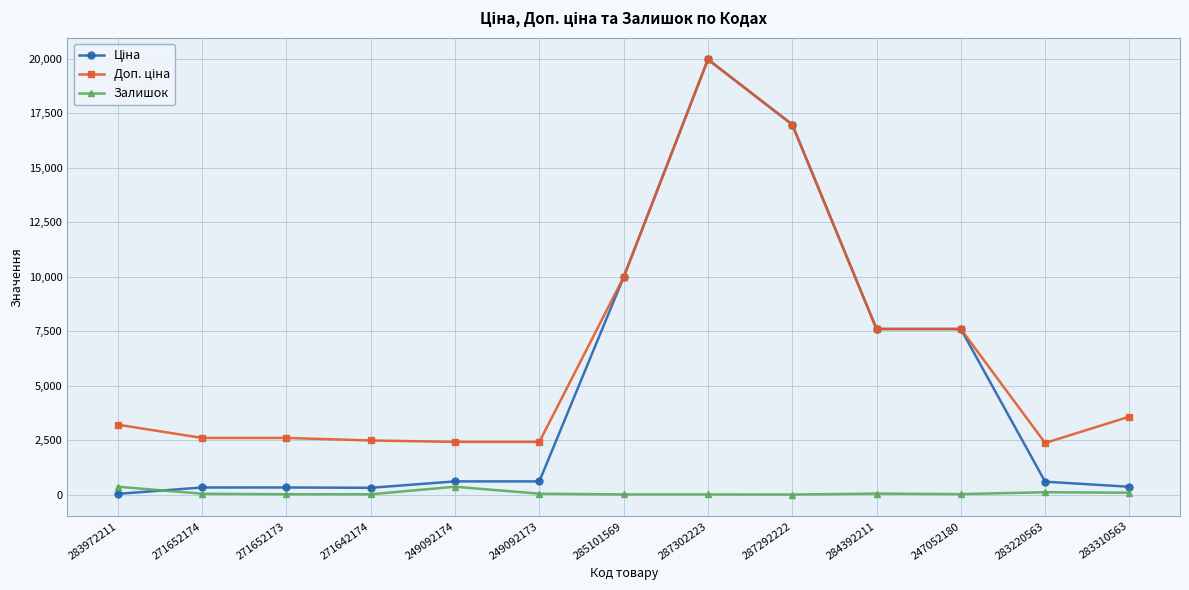

True or false: Залишок has more than 1 points higher than both neighbors.

True